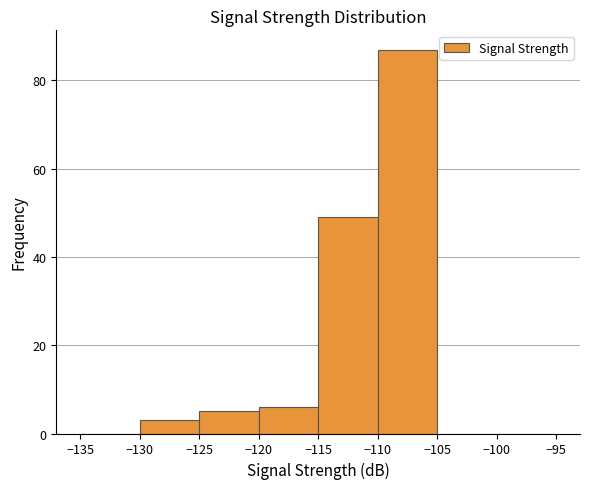

Over which range of the x-axis is the bar tallest?

-110 to -105